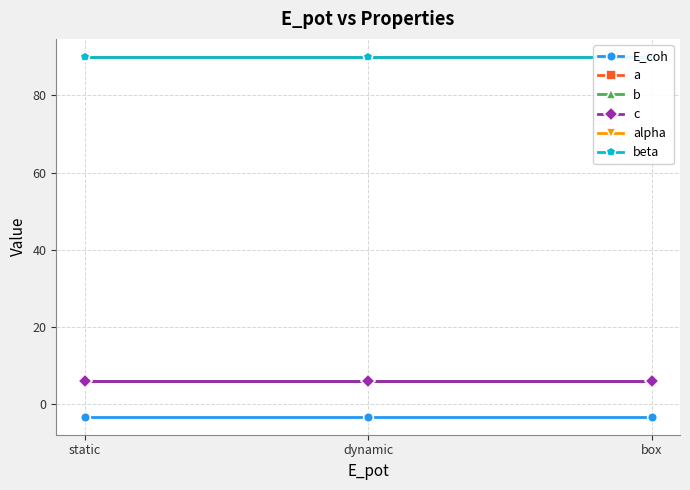

What position from the left is dynamic?

2